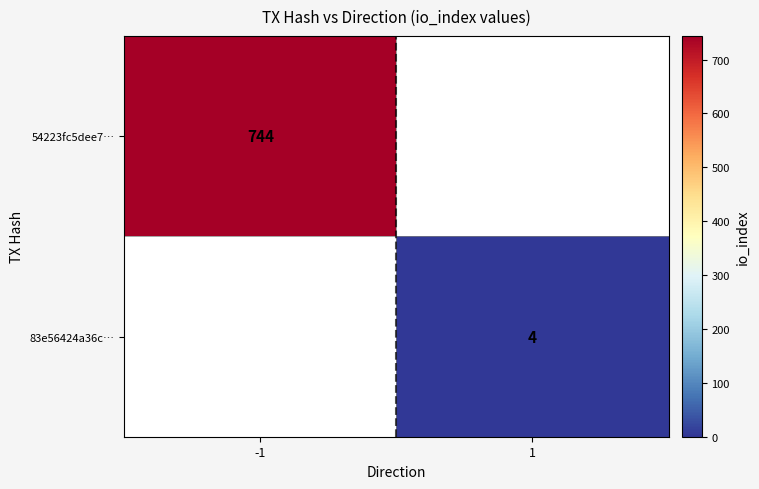

The 54223fc5dee7… series shows 272 at -1. True or false?

False